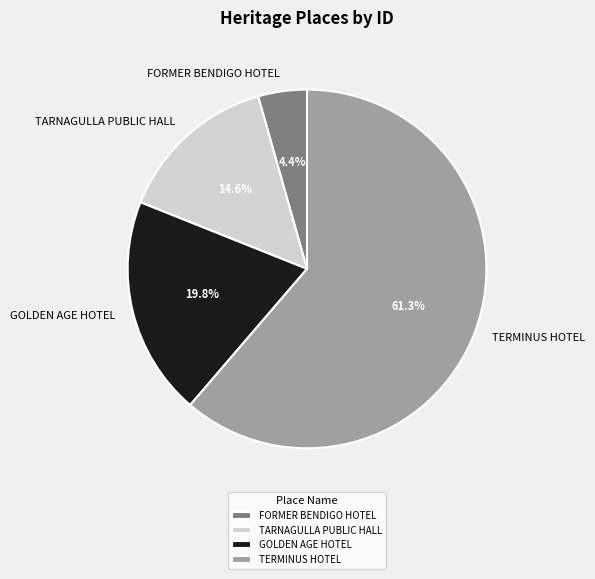

Is it true that TERMINUS HOTEL is 61% of the pie?

True